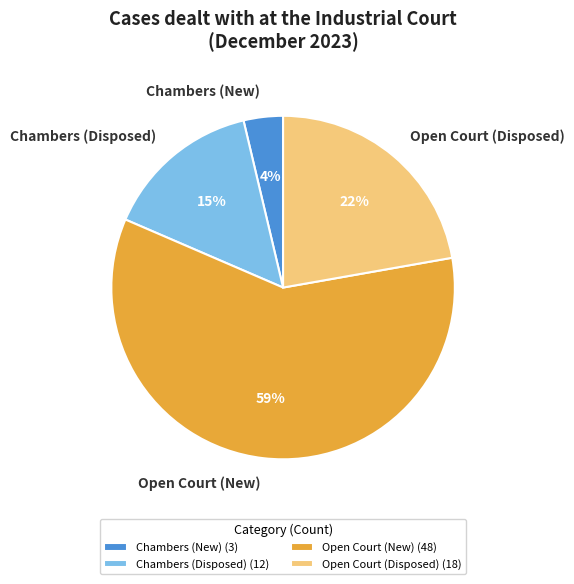

To the nearest percent, what is the average slice percentage?

25%